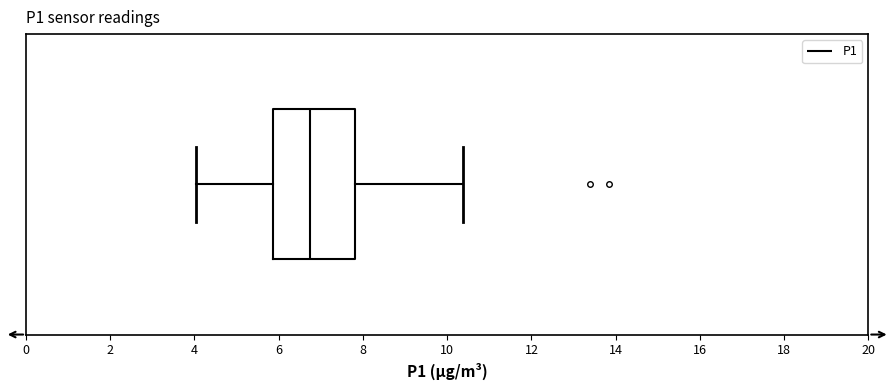

Transcribe this box plot: give where the median line is, the range the box spans, and where the two whiskers end, as read against the x-axis. The values are not printed on the chart, so give them approximately, as read against the axis.

median 6.8, box 5.8 to 7.8, whiskers 4.0 to 10.4